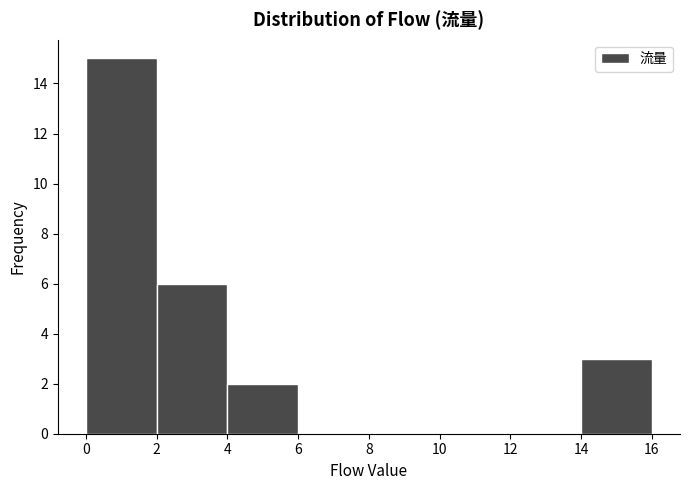

Reading left to right, list every bar in this chart as the range it spans on the x-axis followed by its height. The values are not printed on the chart, so give them approximately, as read against the axis.

0 to 2: 15
2 to 4: 6
4 to 6: 2
6 to 8: 0
8 to 10: 0
10 to 12: 0
12 to 14: 0
14 to 16: 3